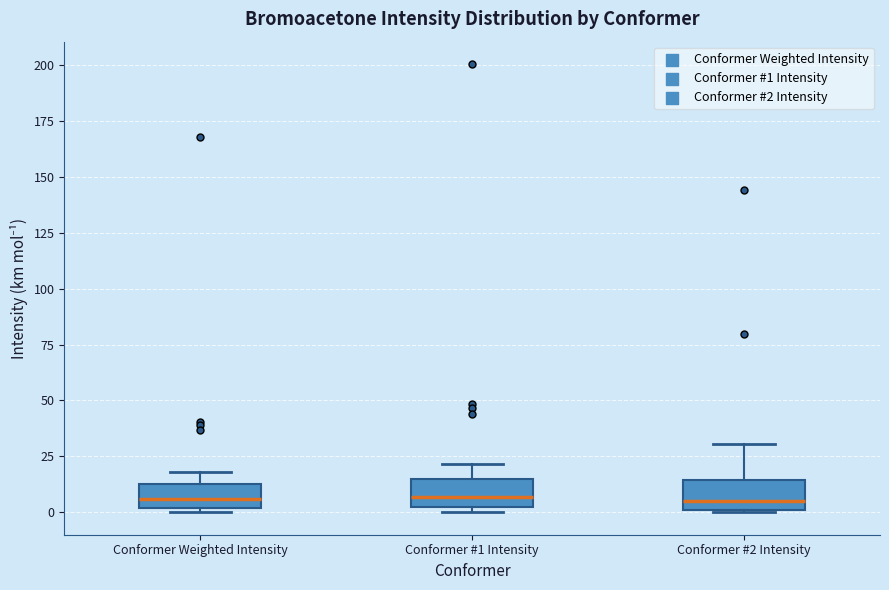

Where does the median line of the box for Conformer #2 Intensity sit on the y-axis? The values are not printed on the chart, so give them approximately, as read against the axis.

5